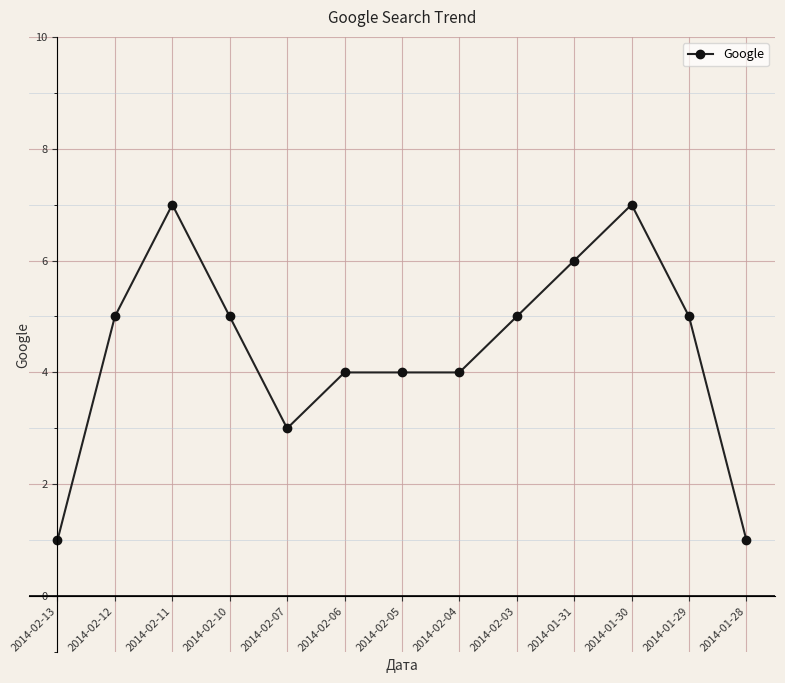

How many lines are shown in the chart?

1